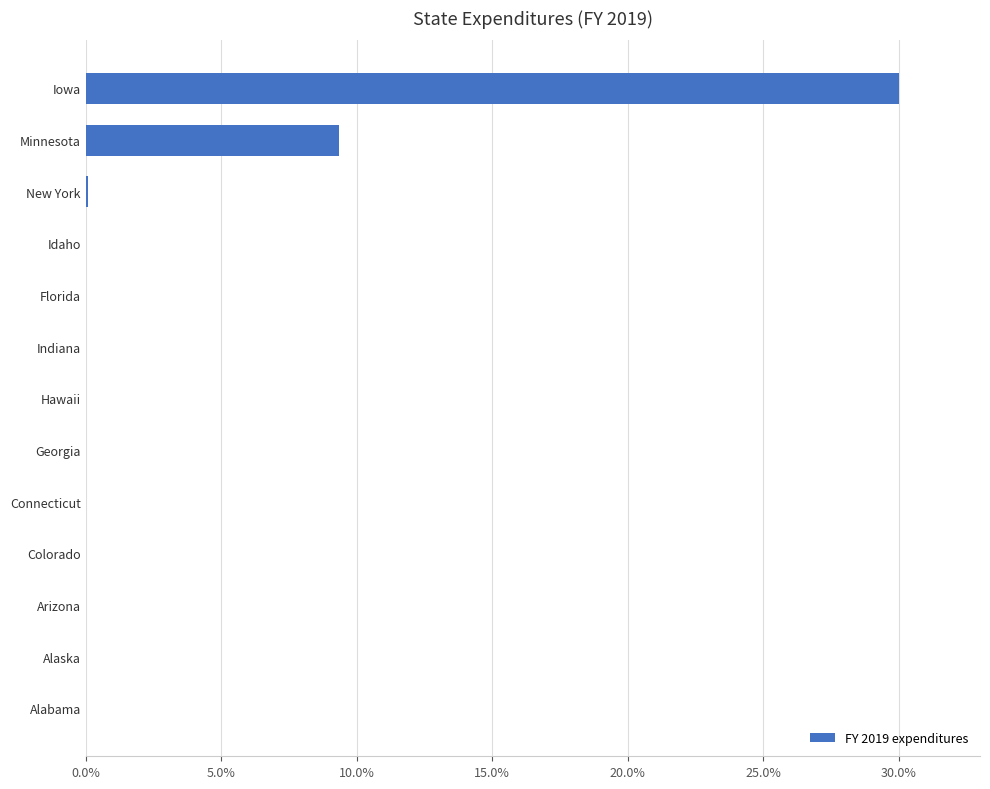

Which category has the highest value across all series?

Iowa